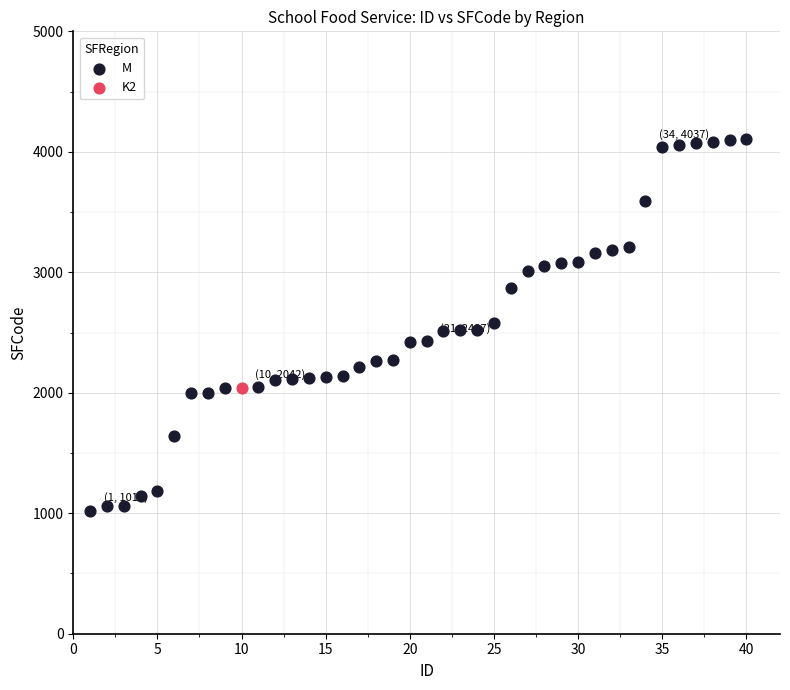

What are all the series names shown in the legend?

M, K2